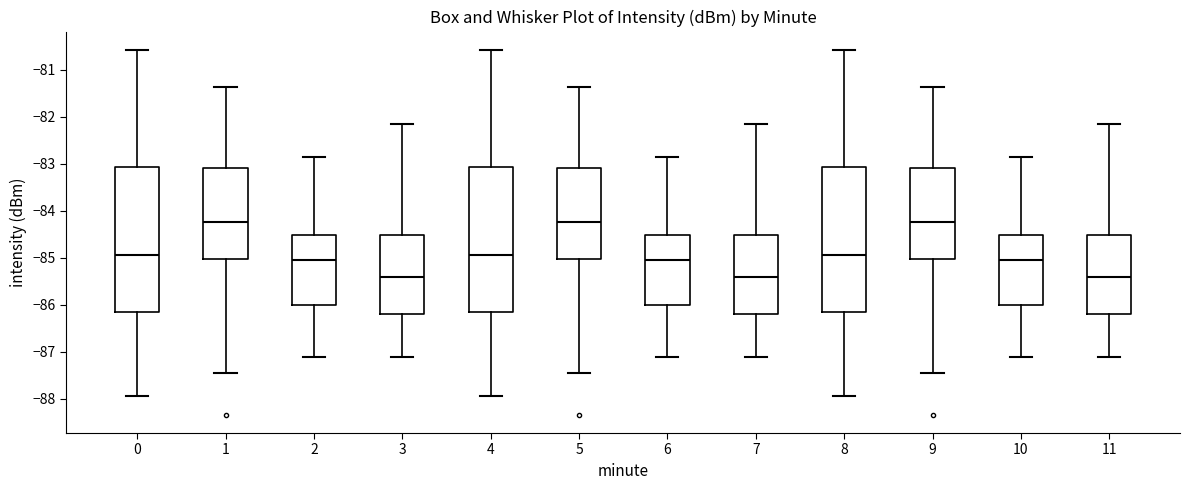

Reading left to right, read every box against the y-axis: the position of its median line, the range the box covers, and the ends of its whiskers. The values are not printed on the chart, so give them approximately, as read against the axis.

0: median -84.9, box -86.2 to -83.1, whiskers -87.9 to -80.6
1: median -84.2, box -85.0 to -83.1, whiskers -87.4 to -81.4
2: median -85.0, box -86.0 to -84.5, whiskers -87.1 to -82.9
3: median -85.4, box -86.2 to -84.5, whiskers -87.1 to -82.2
4: median -84.9, box -86.2 to -83.1, whiskers -87.9 to -80.6
5: median -84.2, box -85.0 to -83.1, whiskers -87.4 to -81.4
6: median -85.0, box -86.0 to -84.5, whiskers -87.1 to -82.9
7: median -85.4, box -86.2 to -84.5, whiskers -87.1 to -82.2
8: median -84.9, box -86.2 to -83.1, whiskers -87.9 to -80.6
9: median -84.2, box -85.0 to -83.1, whiskers -87.4 to -81.4
10: median -85.0, box -86.0 to -84.5, whiskers -87.1 to -82.9
11: median -85.4, box -86.2 to -84.5, whiskers -87.1 to -82.2